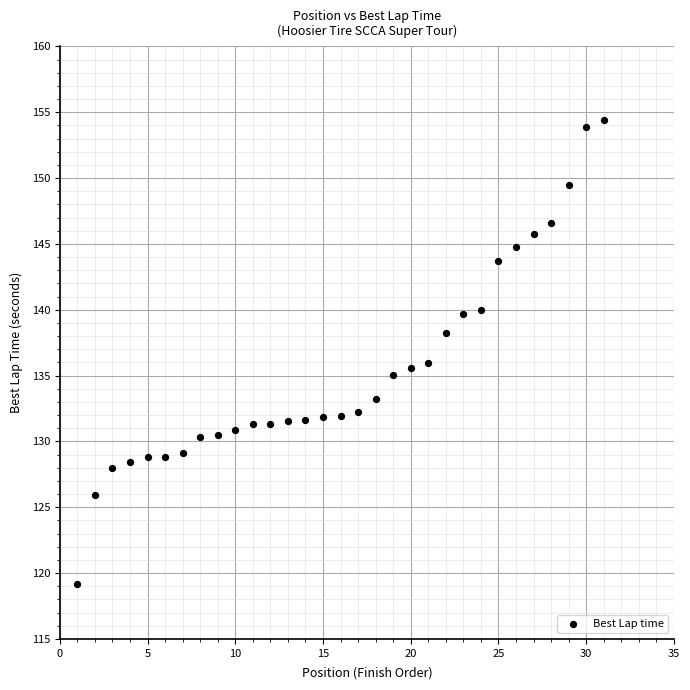

What is the range of Y values (max minus min)?

35.3